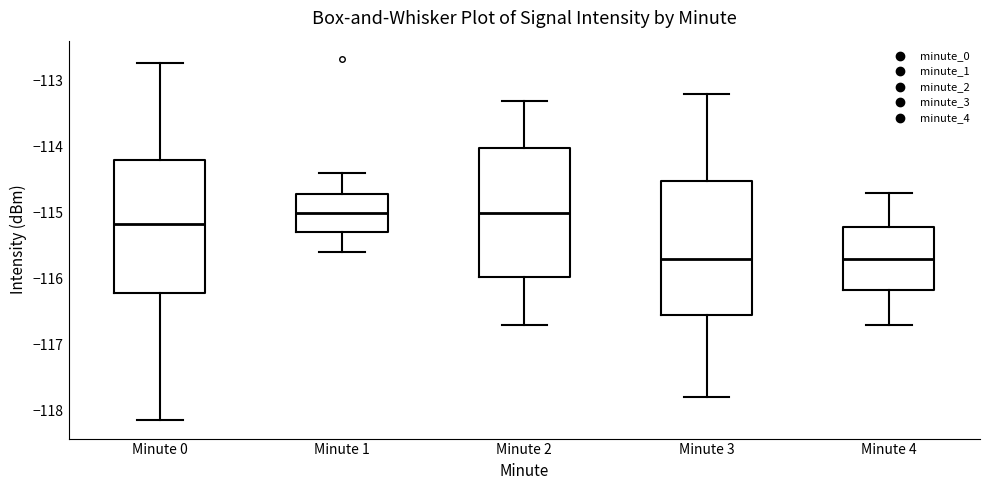

Reading left to right, read every box against the y-axis: the position of its median line, the range the box covers, and the ends of its whiskers. The values are not printed on the chart, so give them approximately, as read against the axis.

Minute 0: median -115.2, box -116.2 to -114.2, whiskers -118.2 to -112.7
Minute 1: median -115.0, box -115.3 to -114.7, whiskers -115.6 to -114.4
Minute 2: median -115.0, box -116.0 to -114.0, whiskers -116.7 to -113.3
Minute 3: median -115.7, box -116.5 to -114.5, whiskers -117.8 to -113.2
Minute 4: median -115.7, box -116.2 to -115.2, whiskers -116.7 to -114.7